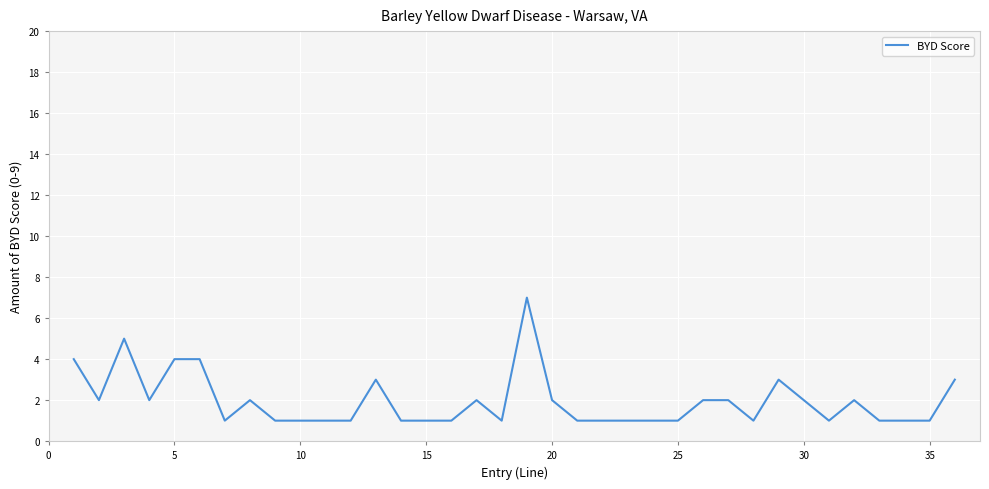

What is the greatest value displayed?

7